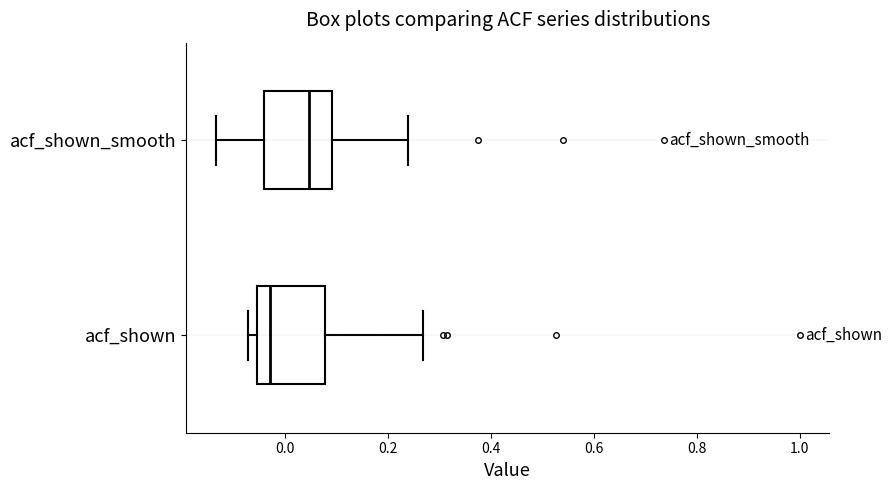

Which box's median line is the furthest to the right?

acf_shown_smooth